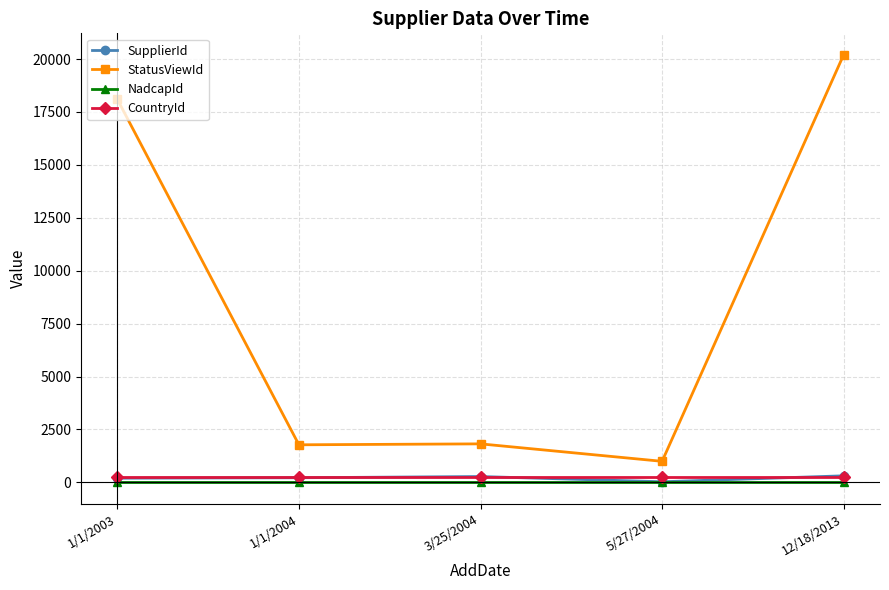

True or false: NadcapId and StatusViewId cross at least once.

False